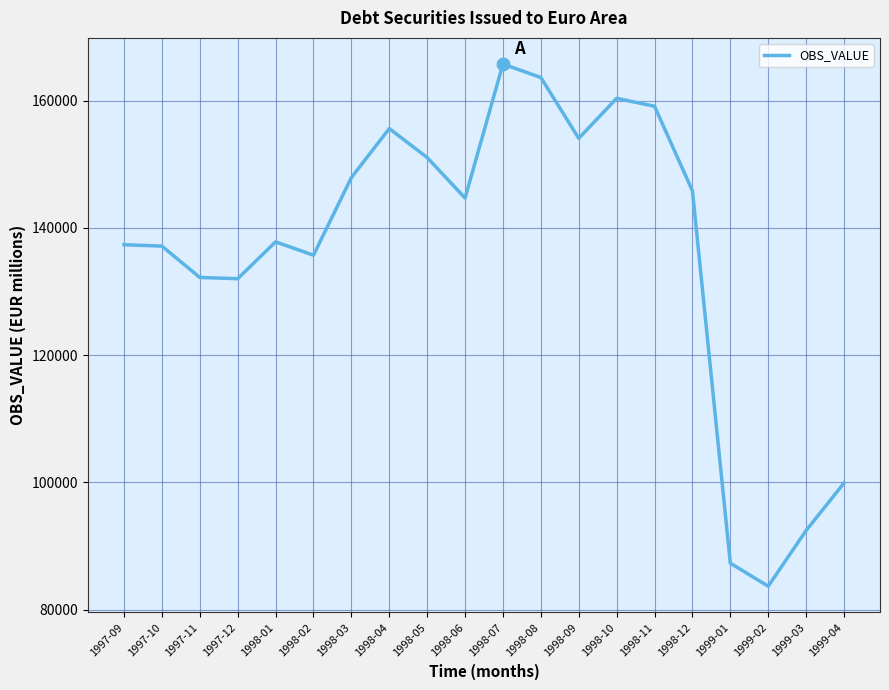

Between 1997-11 and 1998-02, which is larger?

1998-02